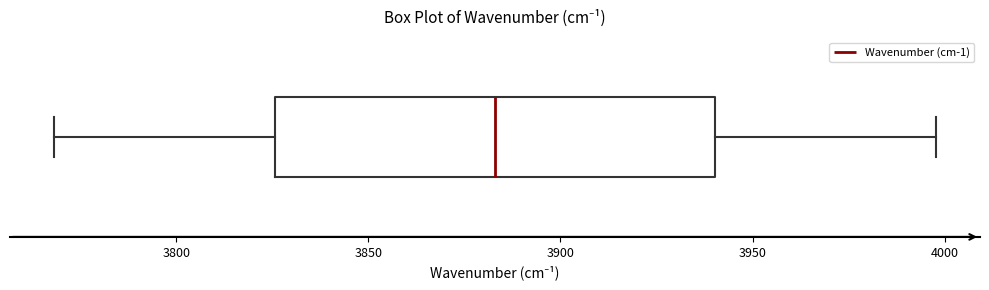

Transcribe this box plot: give where the median line is, the range the box spans, and where the two whiskers end, as read against the x-axis. The values are not printed on the chart, so give them approximately, as read against the axis.

median 3885, box 3825 to 3940, whiskers 3770 to 4000